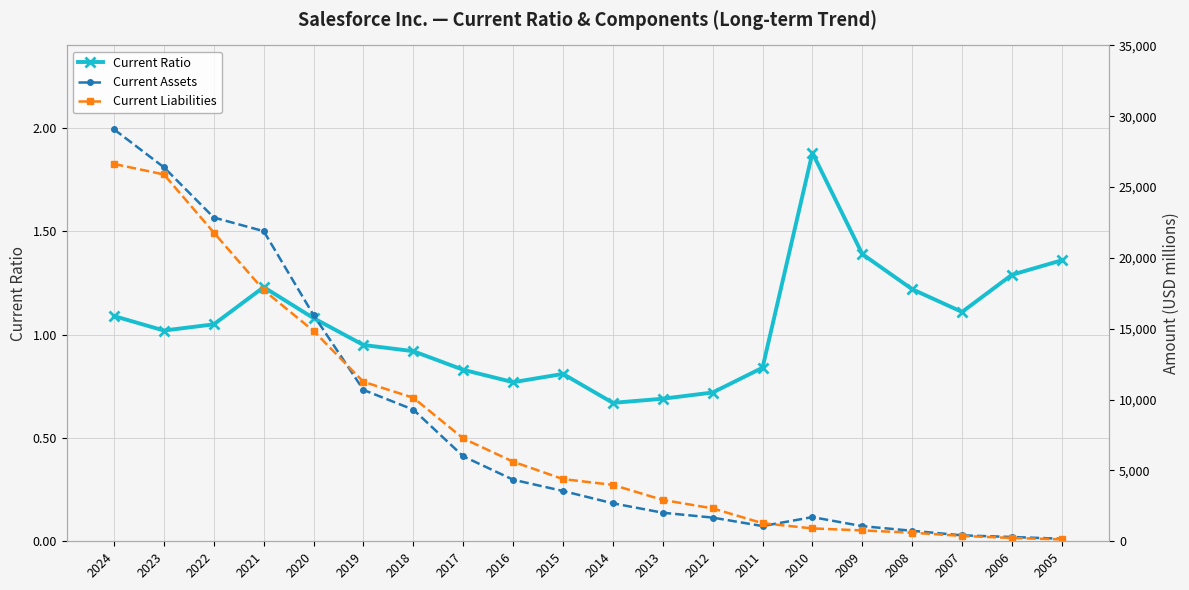

Is it true that Current Ratio equals 1.2 at 2017?

False